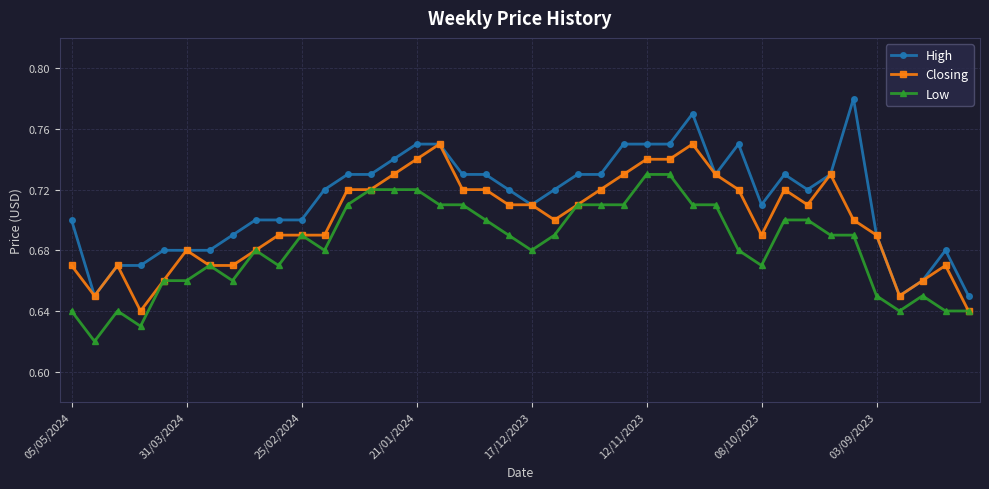

List the series in order of their peak value, lowest first.

Low, Closing, High